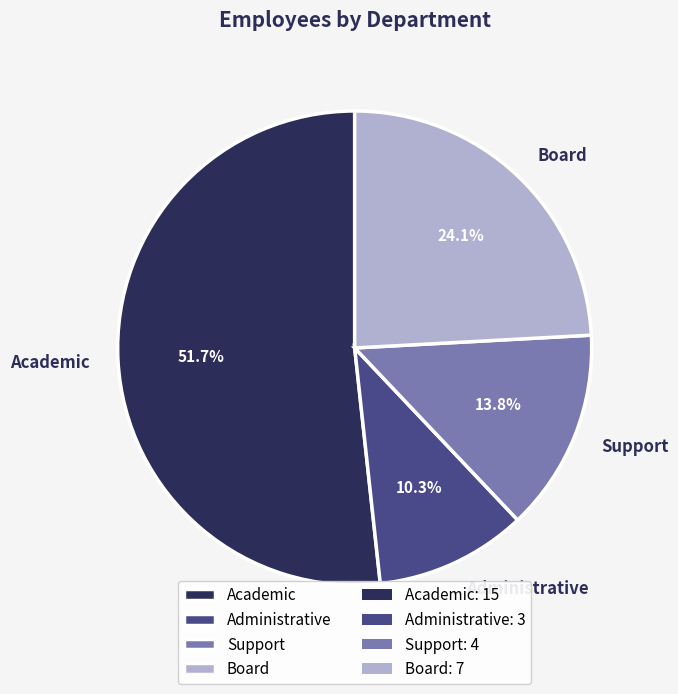

Rank the categories by value from lowest to highest.

Administrative, Support, Board, Academic